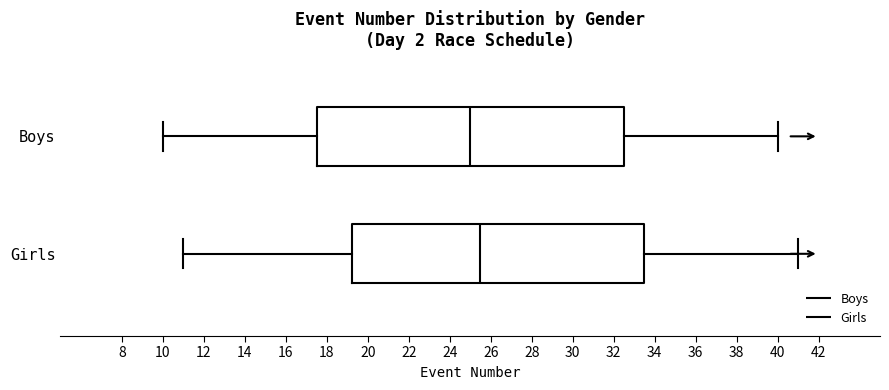

Reading bottom to top, read every box against the x-axis: the position of its median line, the range the box covers, and the ends of its whiskers. The values are not printed on the chart, so give them approximately, as read against the axis.

Girls: median 25.6, box 19.2 to 33.6, whiskers 11.0 to 41.0
Boys: median 25.0, box 17.6 to 32.6, whiskers 10.0 to 40.0